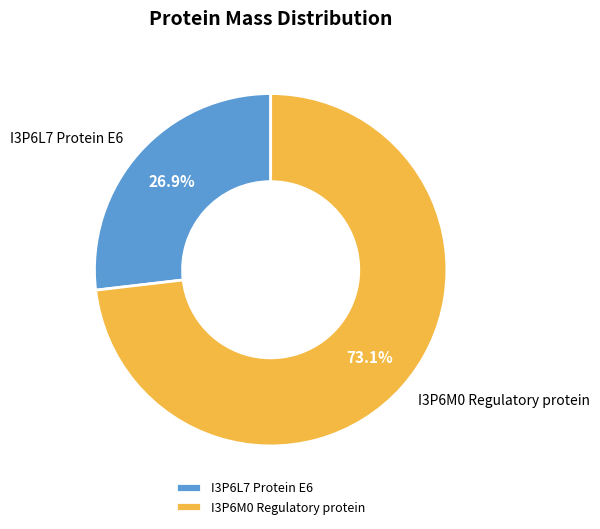

To the nearest percent, what percentage of the pie is I3P6L7 Protein E6?

27%